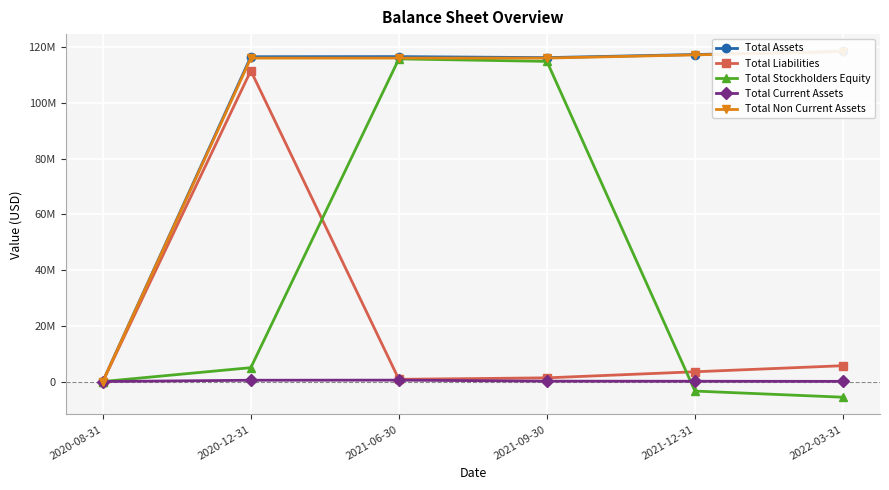

Where is Total Non Current Assets nearest to the value 59236246?

2020-12-31